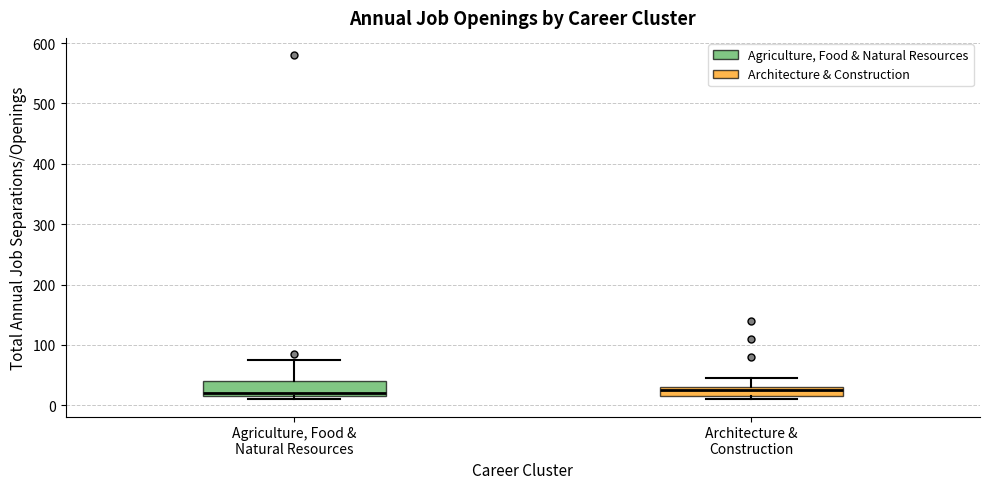

Reading left to right, transcribe this box plot: for each box, give where its median line is, the range the box spans, and where its two whiskers end, as read against the y-axis. The values are not printed on the chart, so give them approximately, as read against the axis.

Agriculture, Food & Natural Resources: median 20 (just above the box's lower edge), box 20 to 40, whiskers 10 to 80
Architecture & Construction: median 30 (just below the box's upper edge), box 20 to 30, whiskers 10 to 50